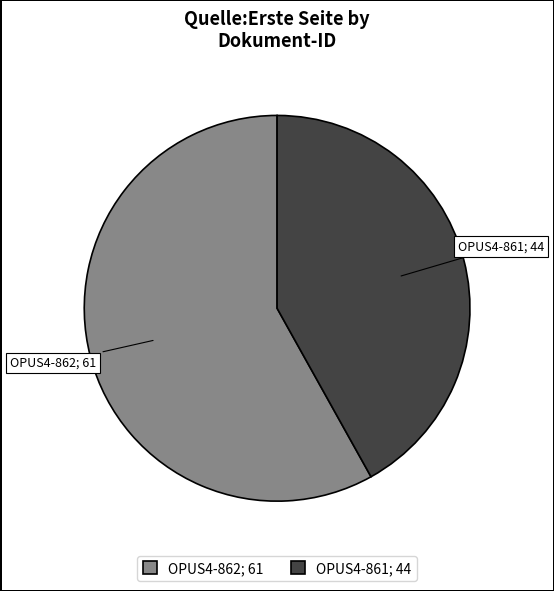

Between OPUS4-861 and OPUS4-862, which is larger?

OPUS4-862